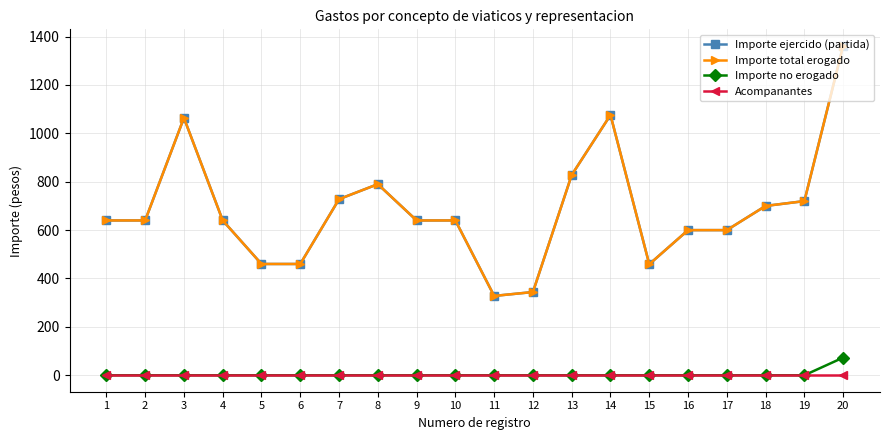

True or false: Importe ejercido (partida) and Importe no erogado intersect in this chart.

False